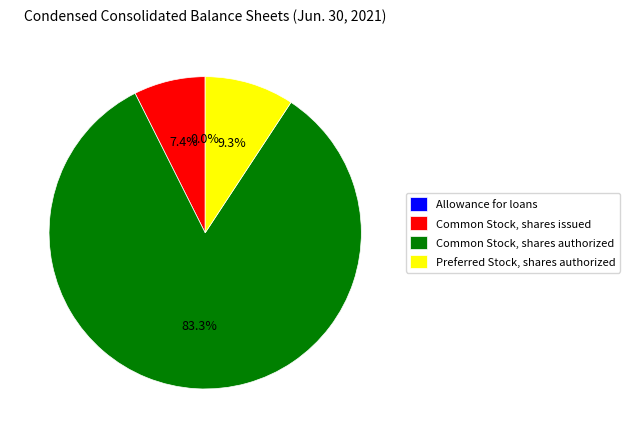

What percentage do Preferred Stock, shares authorized and Common Stock, shares issued together represent?

16.7%